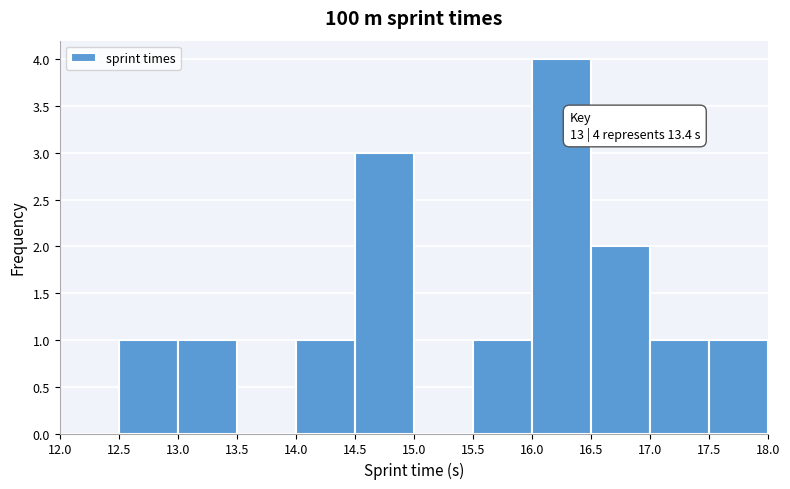

Over which range of the x-axis is the bar tallest?

16.0 to 16.5